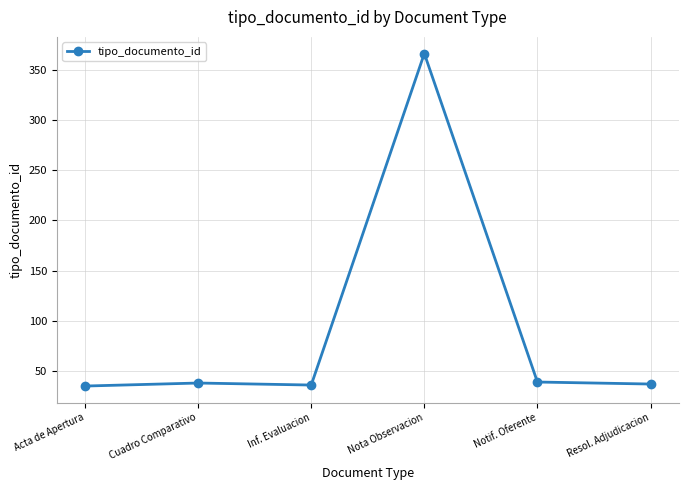

True or false: the data has more than 2 interior local peaks.

False